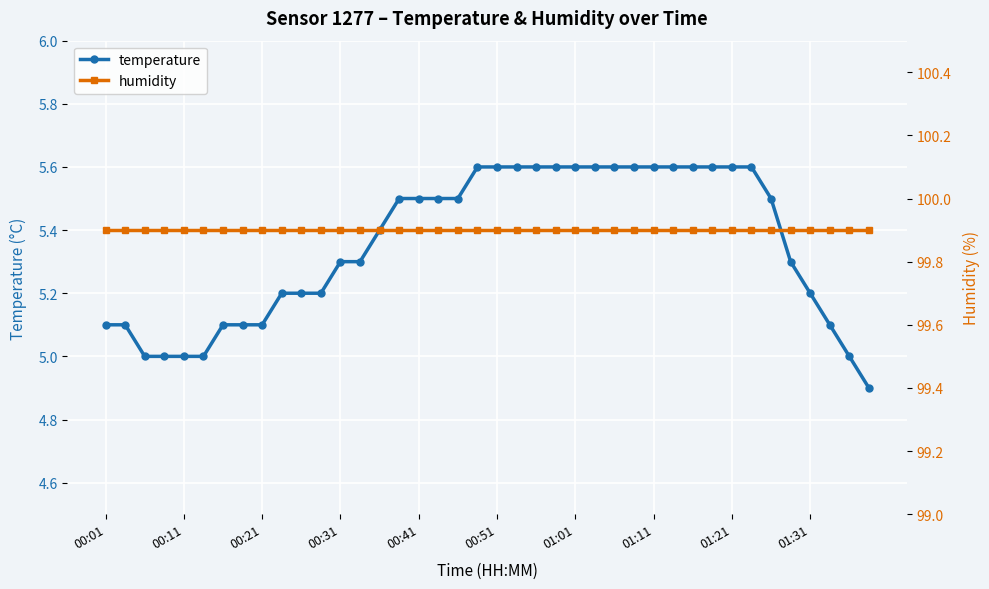

At 14, list the series in order from largest to smallest.

humidity, temperature